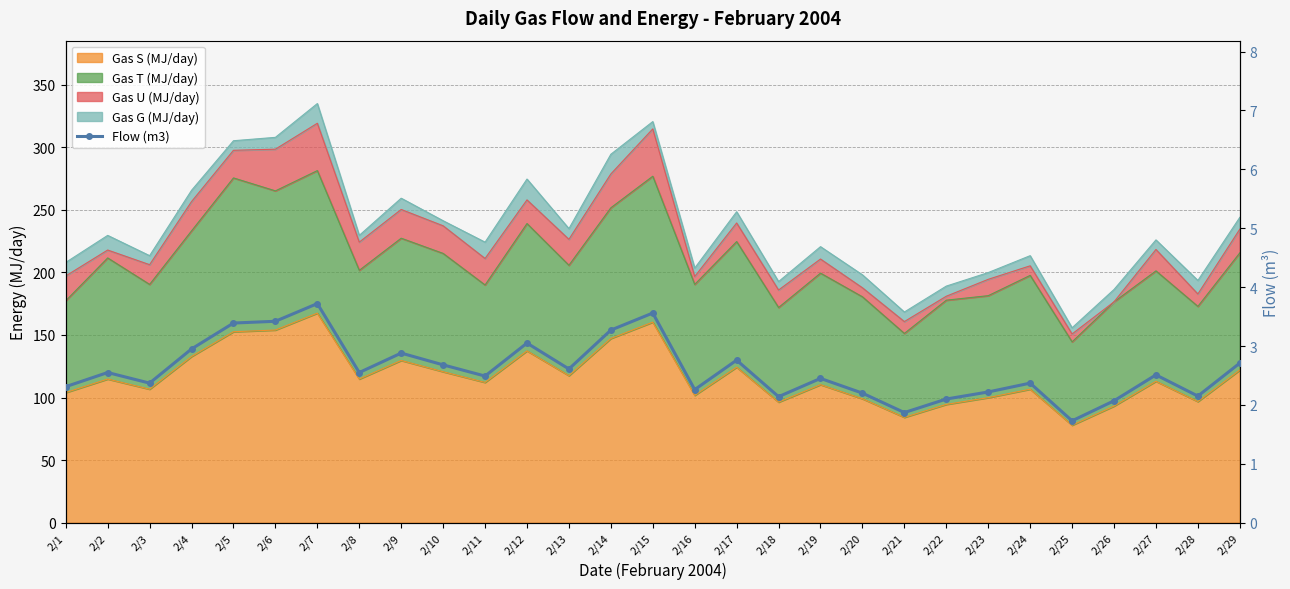

How many data points are above 2?

27